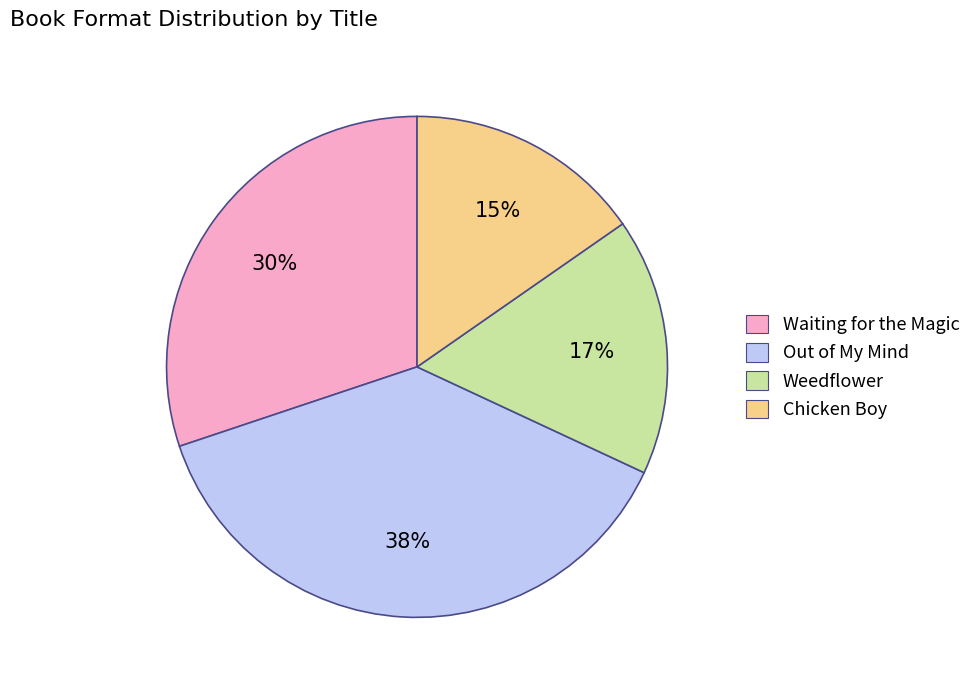

Does Waiting for the Magic account for over 50% of the chart?

No